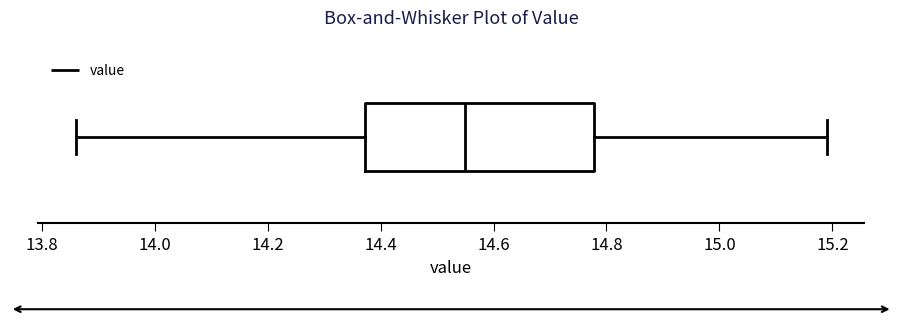

Read this box plot against the x-axis: the position of the median line, the range covered by the box, and the ends of both whiskers. The values are not printed on the chart, so give them approximately, as read against the axis.

median 14.56, box 14.38 to 14.78, whiskers 13.86 to 15.20